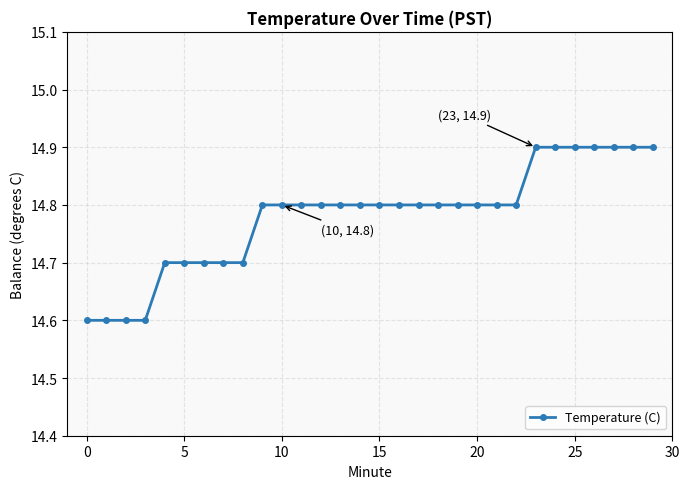

How many lines are shown in the chart?

1